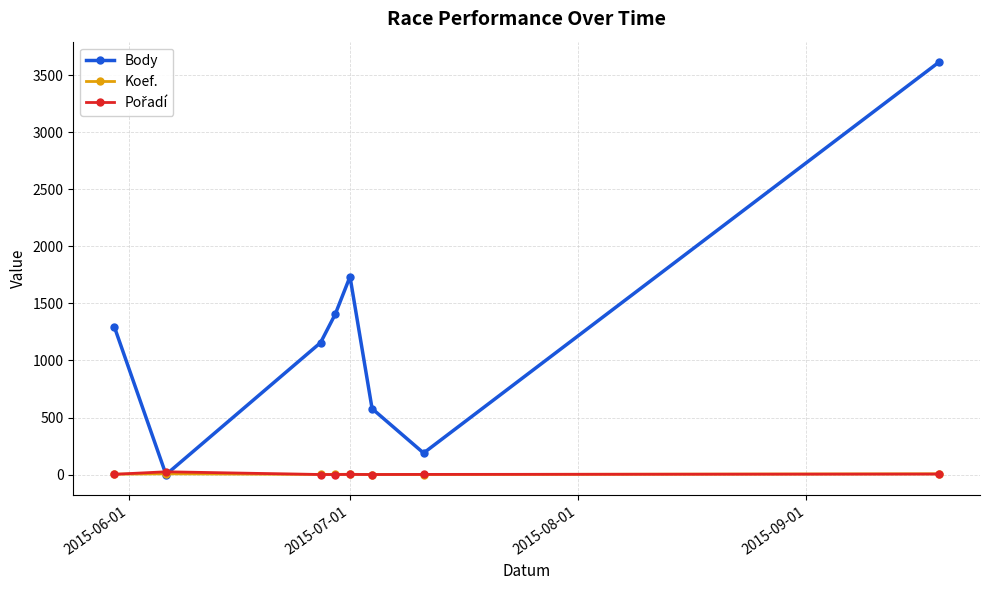

How many interior local valleys does the Body series have?

2